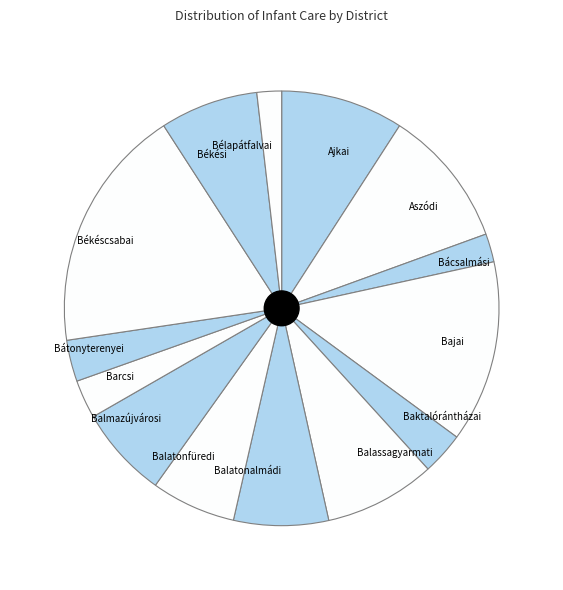

Combined, do Ajkai and Balmazújvárosi account for over 50%?

No